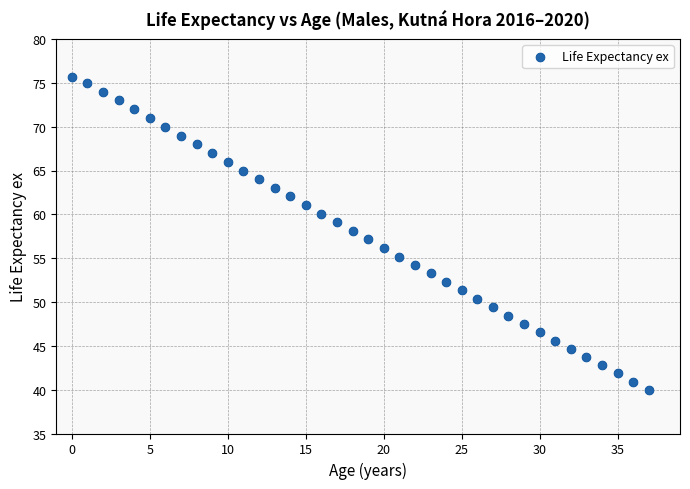

What is the range of Y values (max minus min)?

35.7